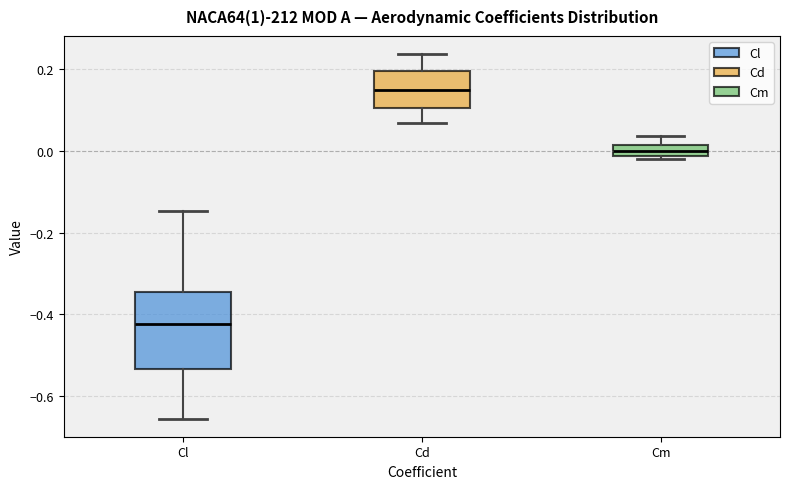

Where does the upper whisker of the box for Cm end on the y-axis? The values are not printed on the chart, so give them approximately, as read against the axis.

0.04